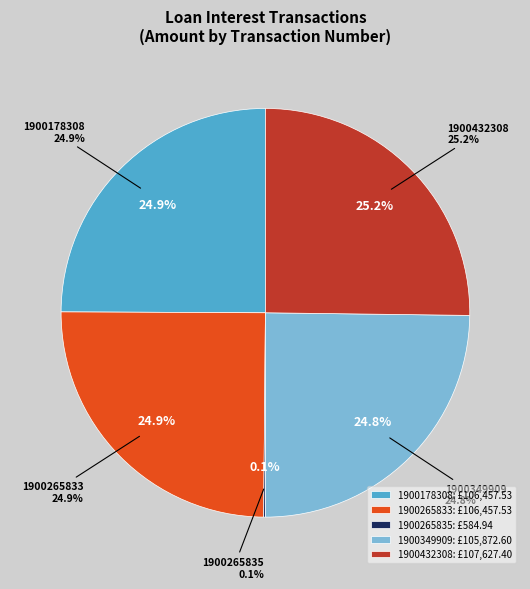

Does 1900178308 represent more than half of the total?

No